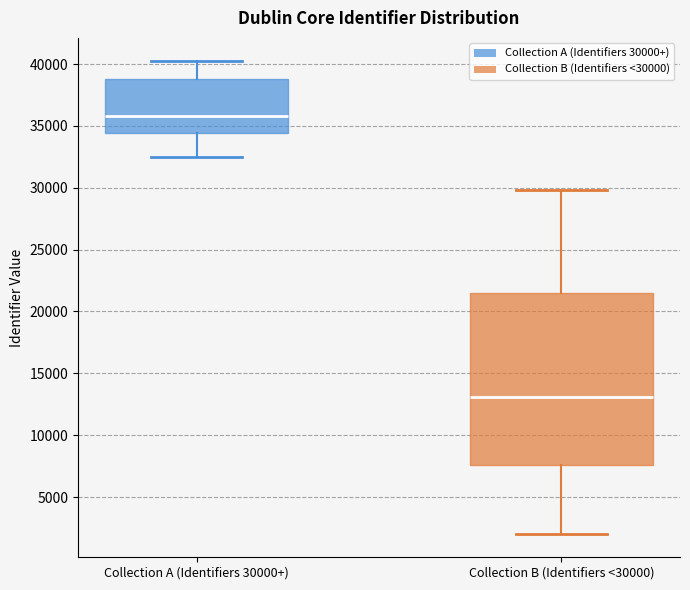

Where does the upper whisker of the box for Collection B (Identifiers <30000) end on the y-axis? The values are not printed on the chart, so give them approximately, as read against the axis.

30000